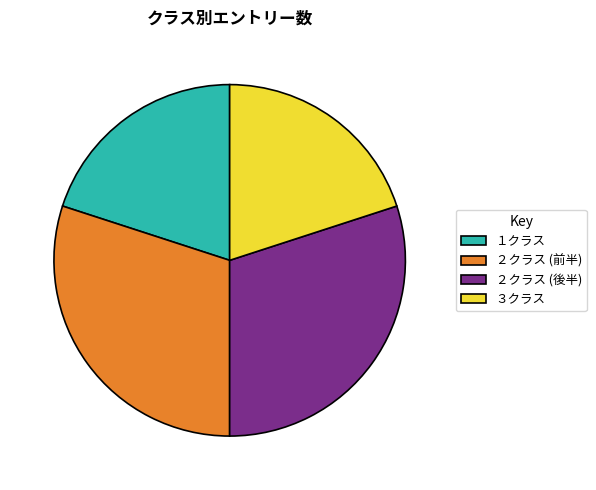

Between ２クラス (後半) and １クラス, which is larger?

２クラス (後半)